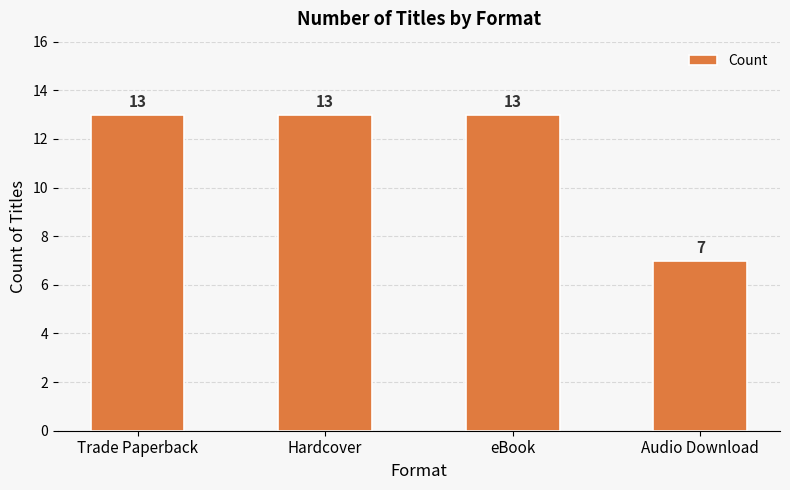

What position from the right is Hardcover?

3